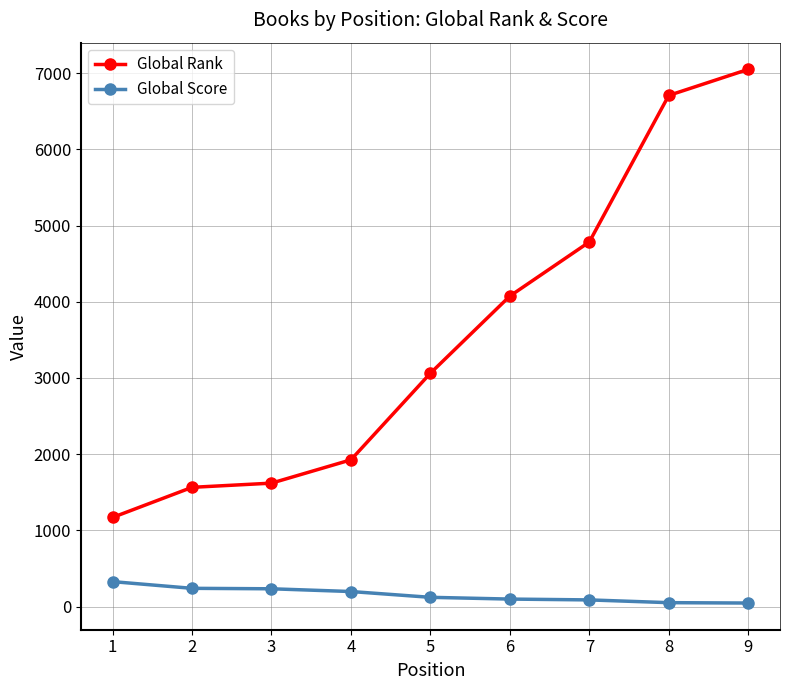

At how many categories does at least one series exceed 5470?

2